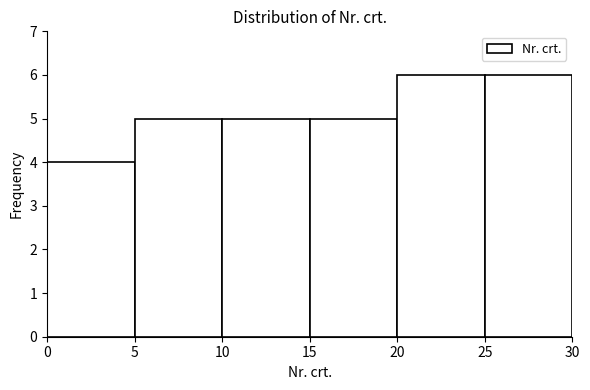

What is the height of the bar covering 0 to 5 on the x-axis? The values are not printed on the chart, so give them approximately, as read against the axis.

4